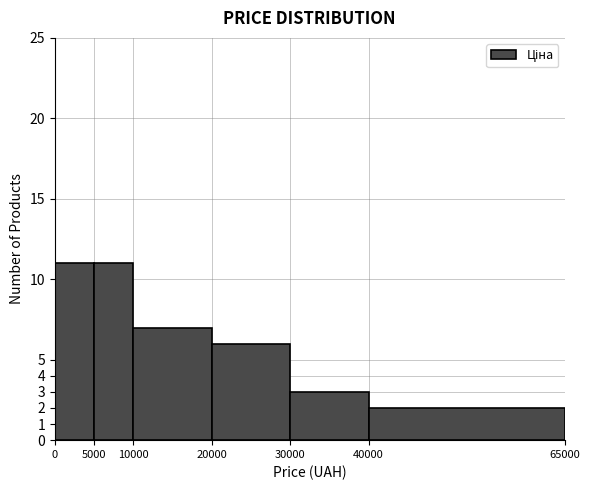

Reading left to right, list every bar in this chart as the range it spans on the x-axis followed by its height. The values are not printed on the chart, so give them approximately, as read against the axis.

0 to 5000: 11
5000 to 10000: 11
10000 to 20000: 7
20000 to 30000: 6
30000 to 40000: 3
40000 to 65000: 2